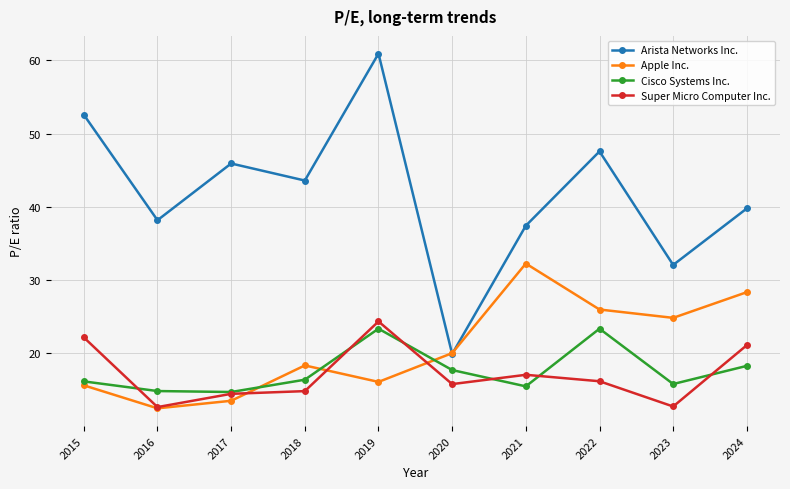

List the series in order of their peak value, highest first.

Arista Networks Inc., Apple Inc., Super Micro Computer Inc., Cisco Systems Inc.